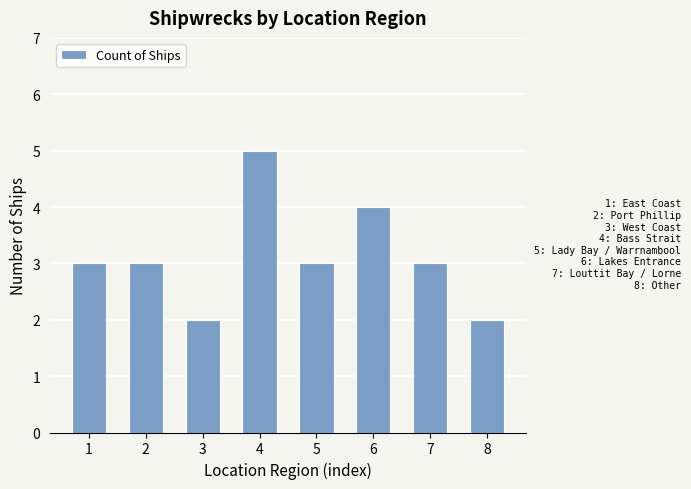

Approximately how many times larger is the value at 2 compared to 1?

1.0